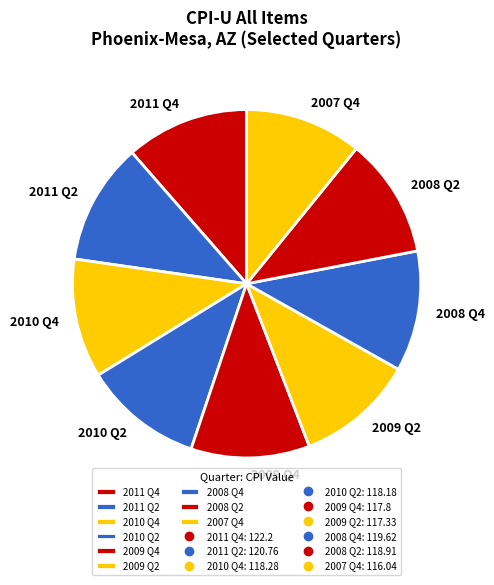

What is the ratio of the value at 2008 Q4 to the value at 2010 Q4?

1.0